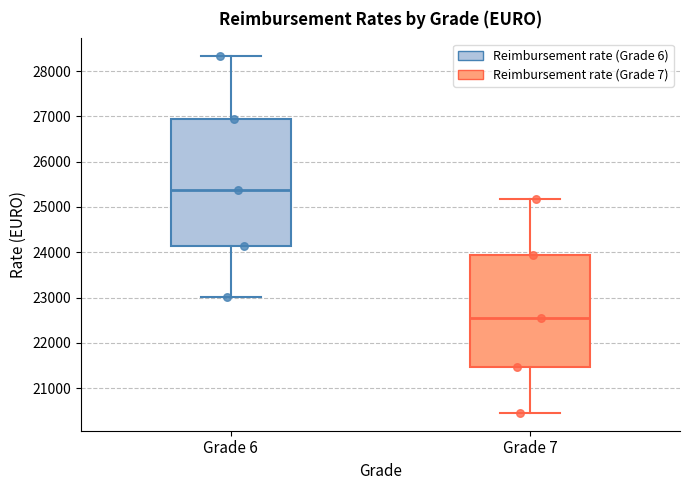

Which box's median line is the highest?

Grade 6